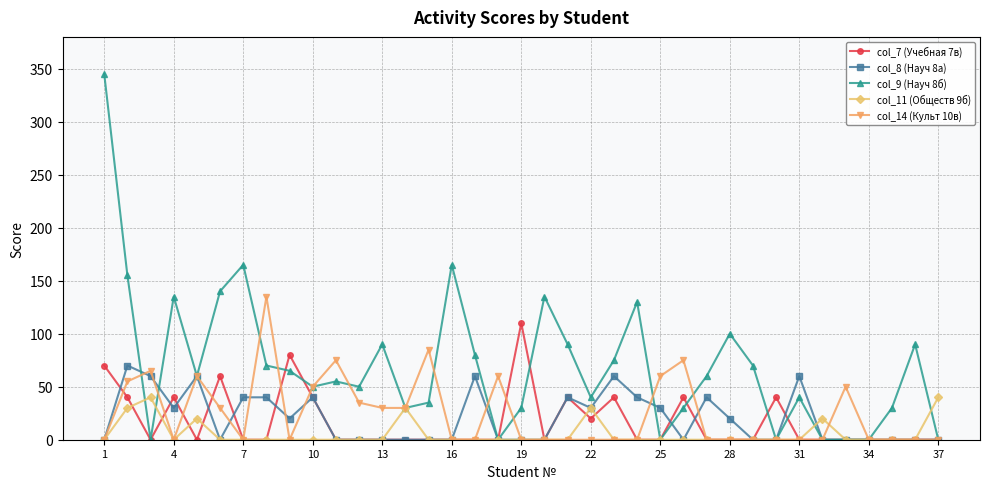

Count the number of categories in the chart.

37